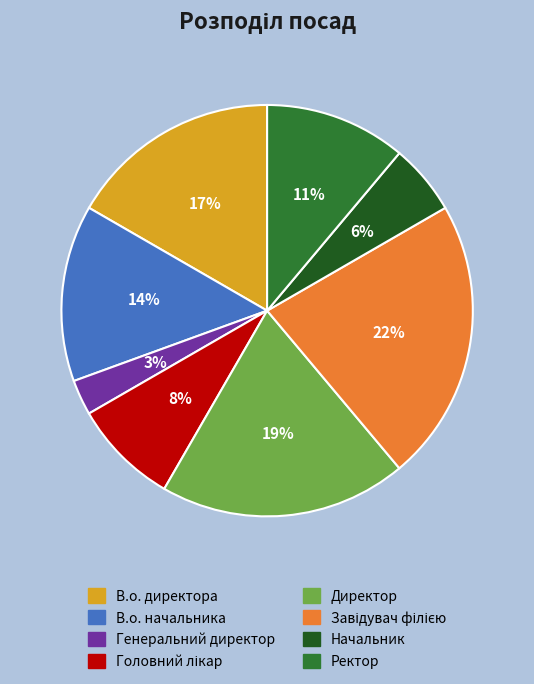

Count the number of slices in the pie.

8